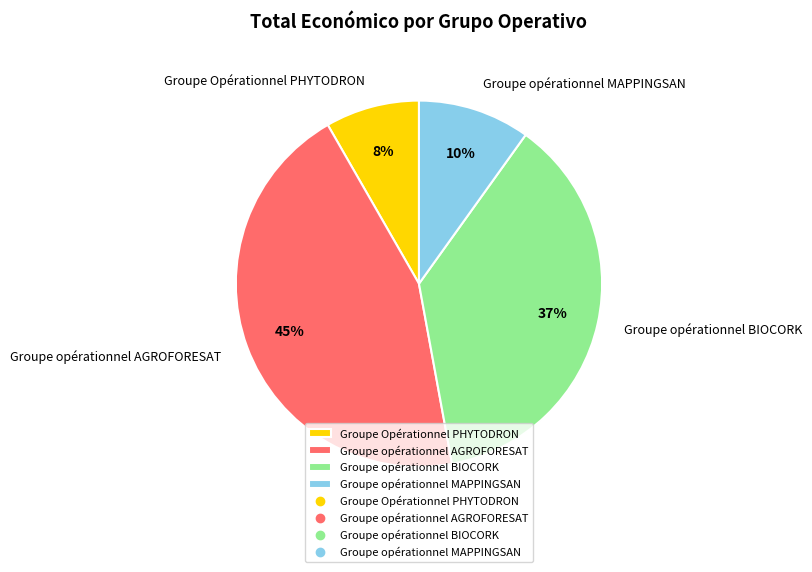

Combined, do Groupe Opérationnel PHYTODRON and Groupe opérationnel AGROFORESAT account for over 50%?

Yes